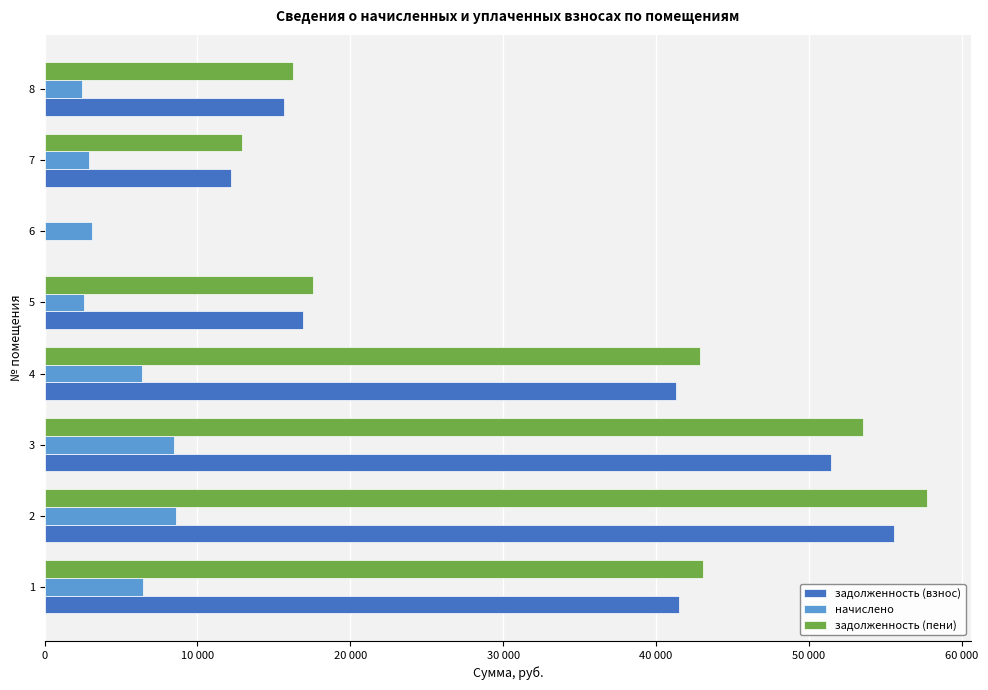

List the series in order of their peak value, highest first.

задолженность (пени), задолженность (взнос), начислено